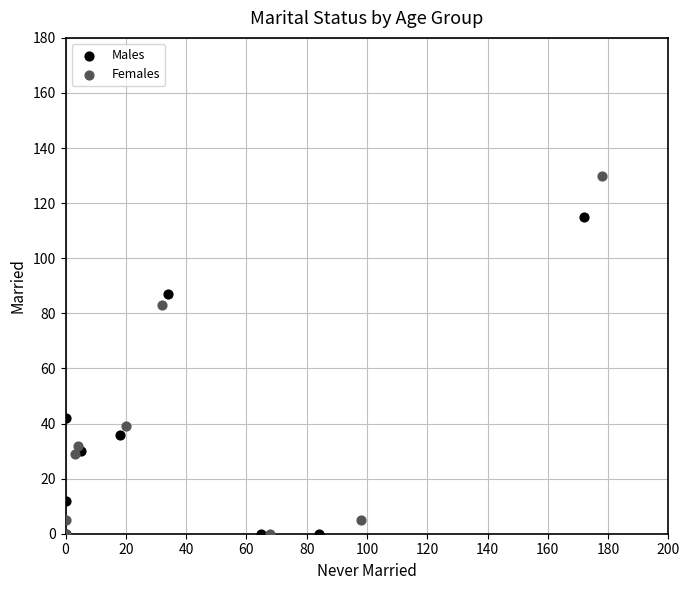

Which series has the widest spread of Y values?

Females